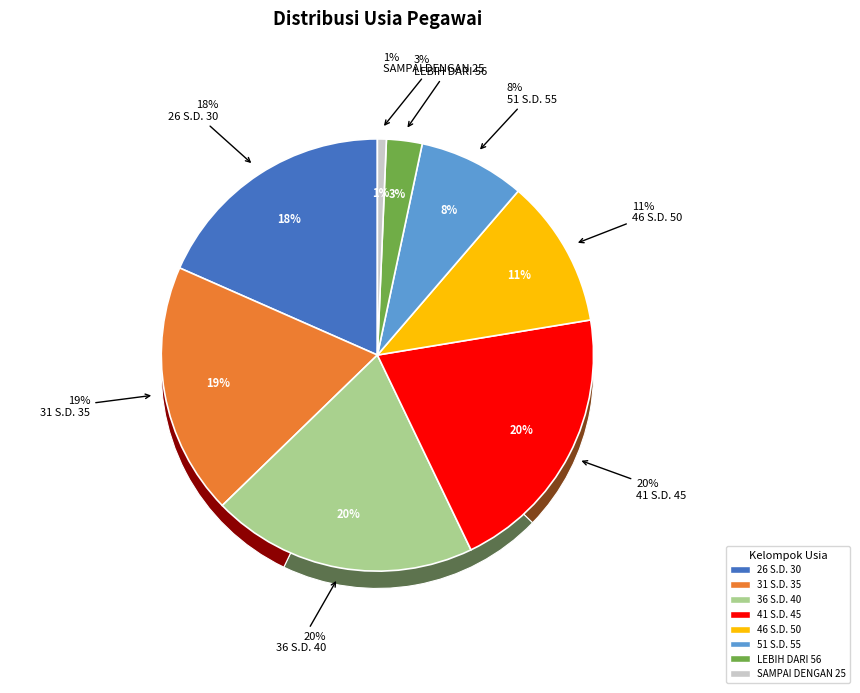

Combined, do 41 S.D. 45 and 51 S.D. 55 account for over 50%?

No